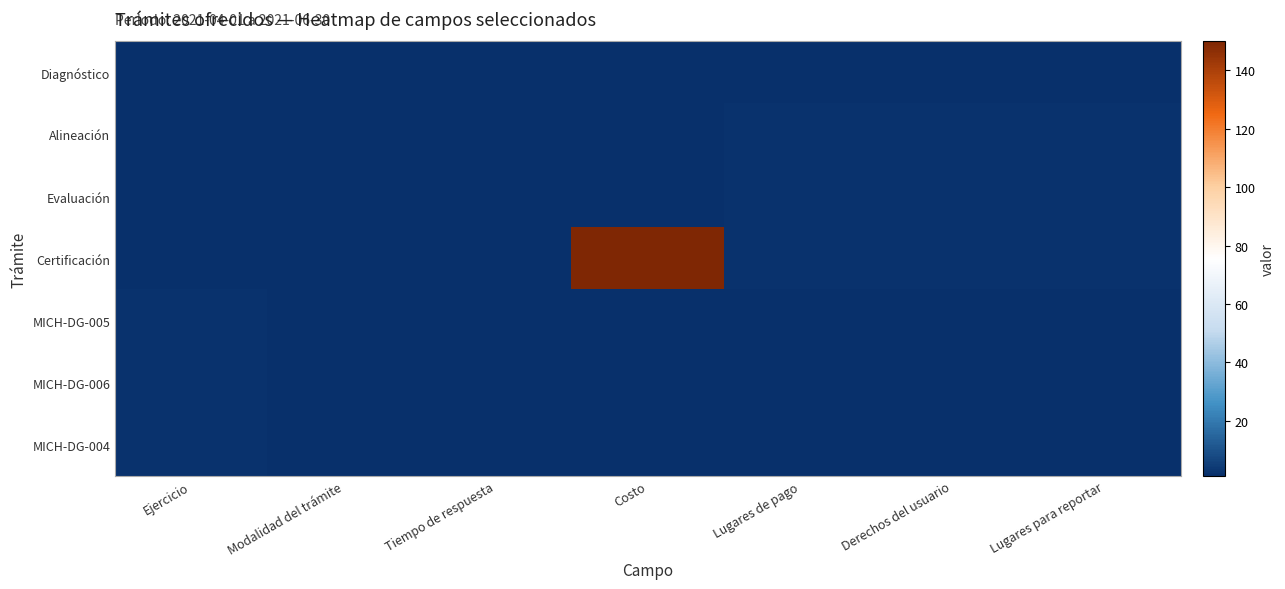

At how many categories does at least one series exceed 54?

1